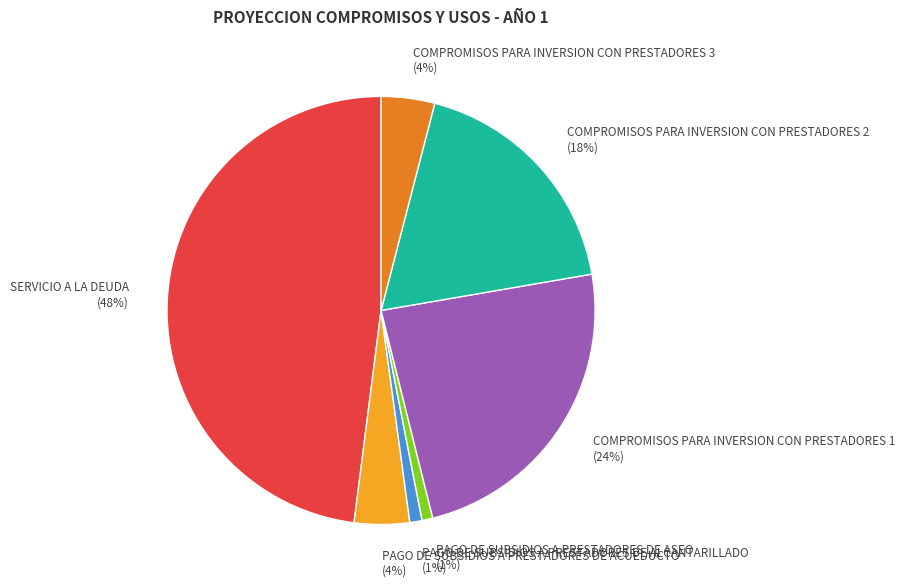

How many slices are in this pie chart?

7